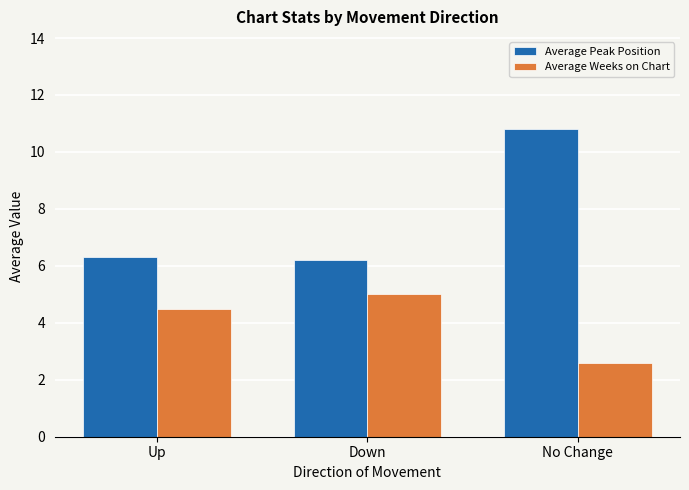

Reading right to left, extract all data points from this chart.

Average Peak Position: No Change=10.8	Down=6.2	Up=6.3
Average Weeks on Chart: No Change=2.6	Down=5.0	Up=4.5